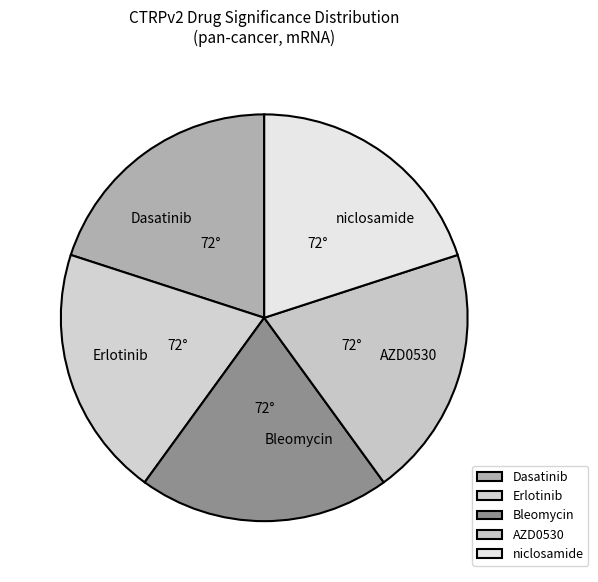

Is the sum of AZD0530 and Dasatinib greater than half?

No